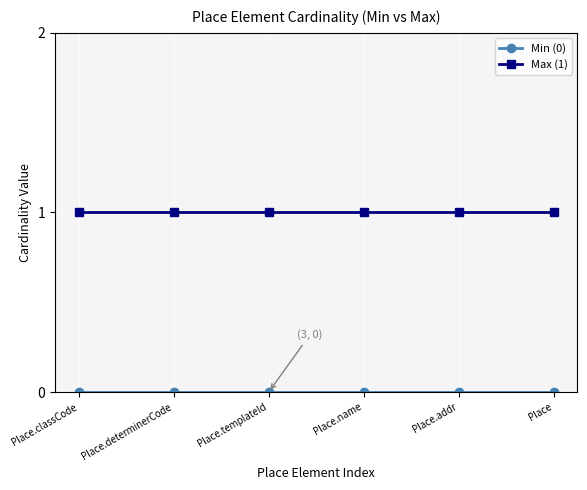

What is the label of the 6th point from the left?

Place